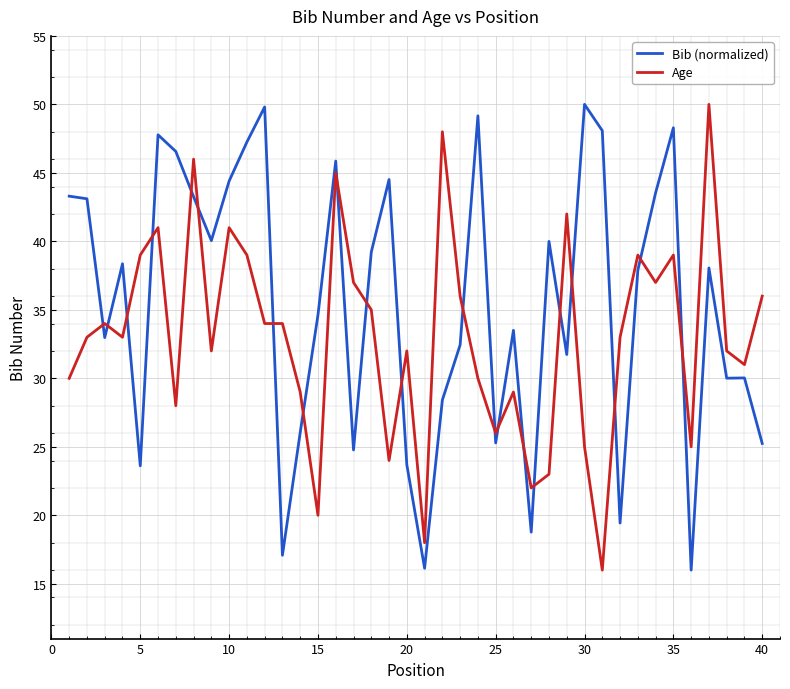

What is the sum of all Bib (normalized) values?

1418.3